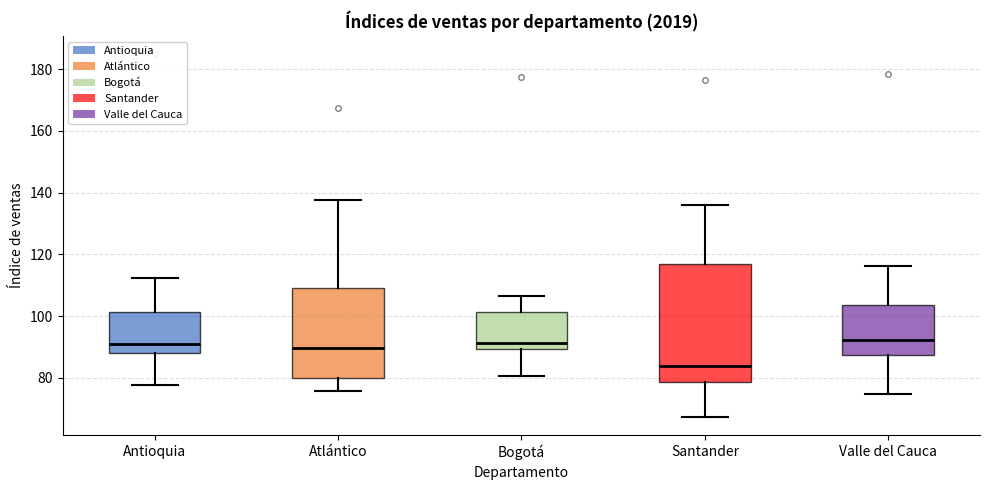

Reading left to right, transcribe this box plot: for each box, give where its median line is, the range the box spans, and where its two whiskers end, as read against the y-axis. The values are not printed on the chart, so give them approximately, as read against the axis.

Antioquia: median 92, box 88 to 102, whiskers 78 to 112
Atlántico: median 90, box 80 to 110, whiskers 76 to 138
Bogotá: median 92, box 90 to 102, whiskers 80 to 106
Santander: median 84, box 78 to 116, whiskers 68 to 136
Valle del Cauca: median 92, box 88 to 104, whiskers 74 to 116